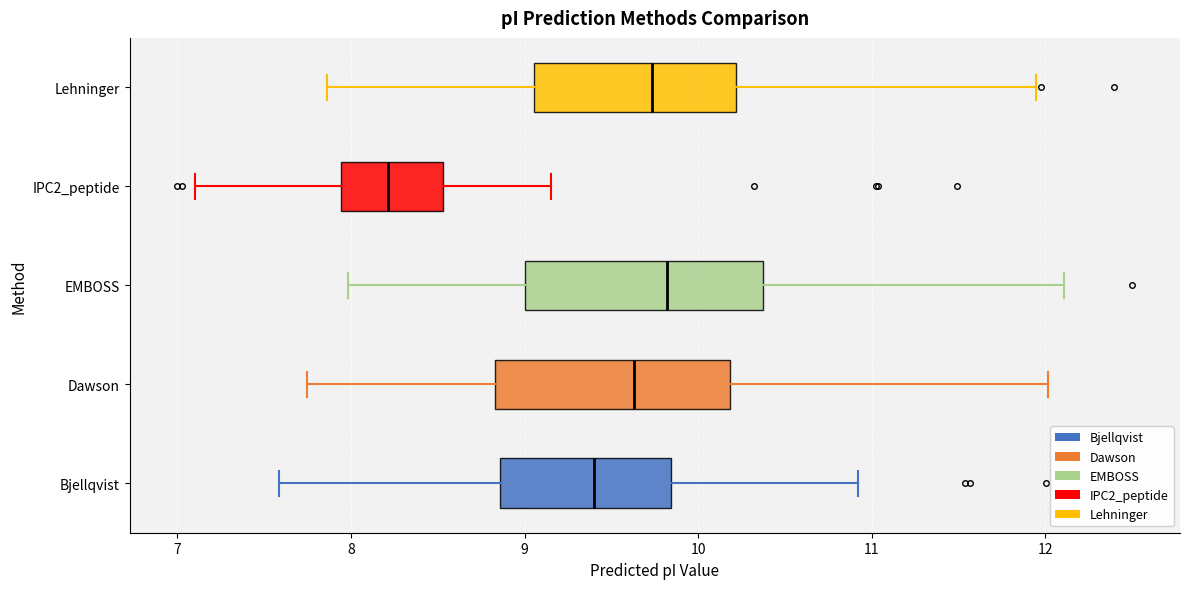

Reading bottom to top, read every box against the x-axis: the position of its median line, the range the box covers, and the ends of its whiskers. The values are not printed on the chart, so give them approximately, as read against the axis.

Bjellqvist: median 9.4, box 8.9 to 9.8, whiskers 7.6 to 10.9
Dawson: median 9.6, box 8.8 to 10.2, whiskers 7.7 to 12.0
EMBOSS: median 9.8, box 9.0 to 10.4, whiskers 8.0 to 12.1
IPC2_peptide: median 8.2, box 7.9 to 8.5, whiskers 7.1 to 9.2
Lehninger: median 9.7, box 9.1 to 10.2, whiskers 7.9 to 11.9